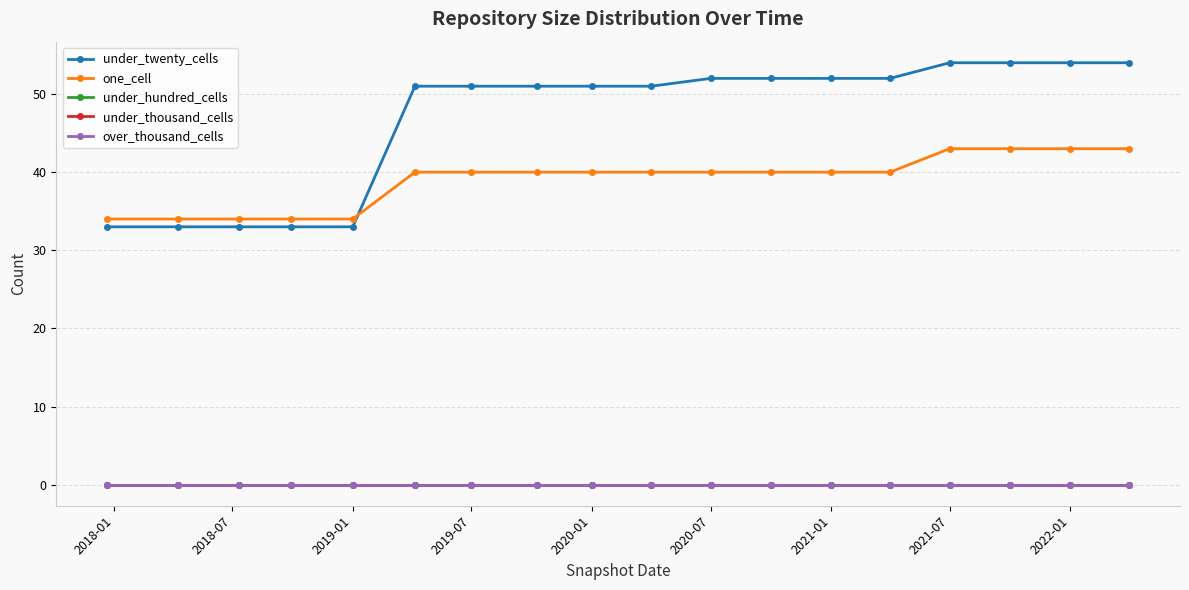

Is this an area chart (filled region under the line)?

No